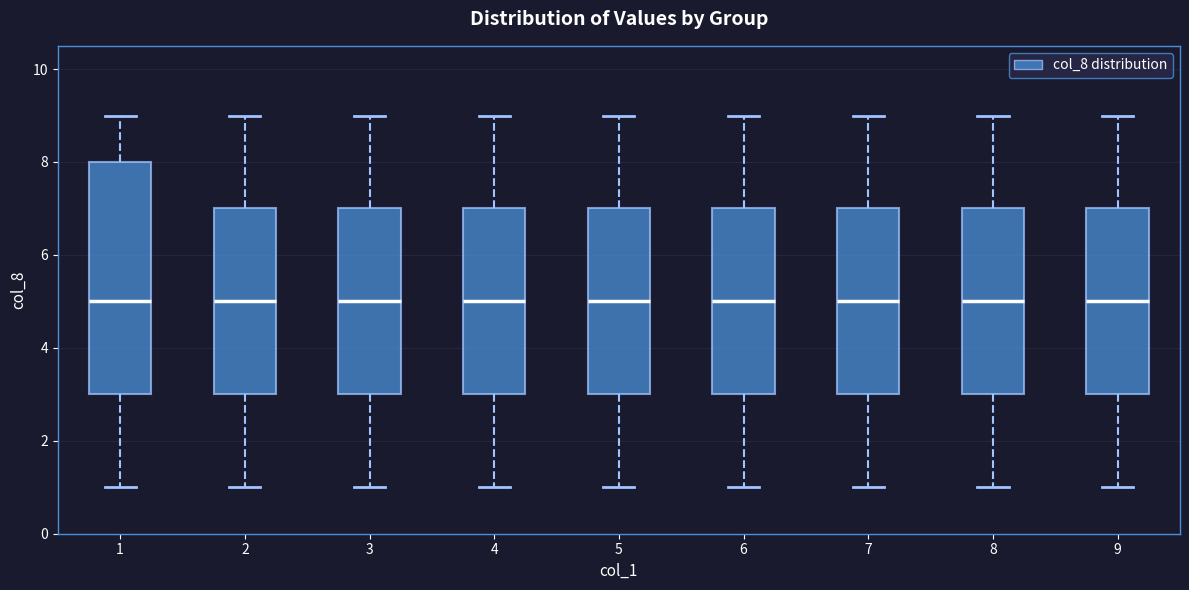

Which box is the tallest, from its lower edge to its upper edge?

1